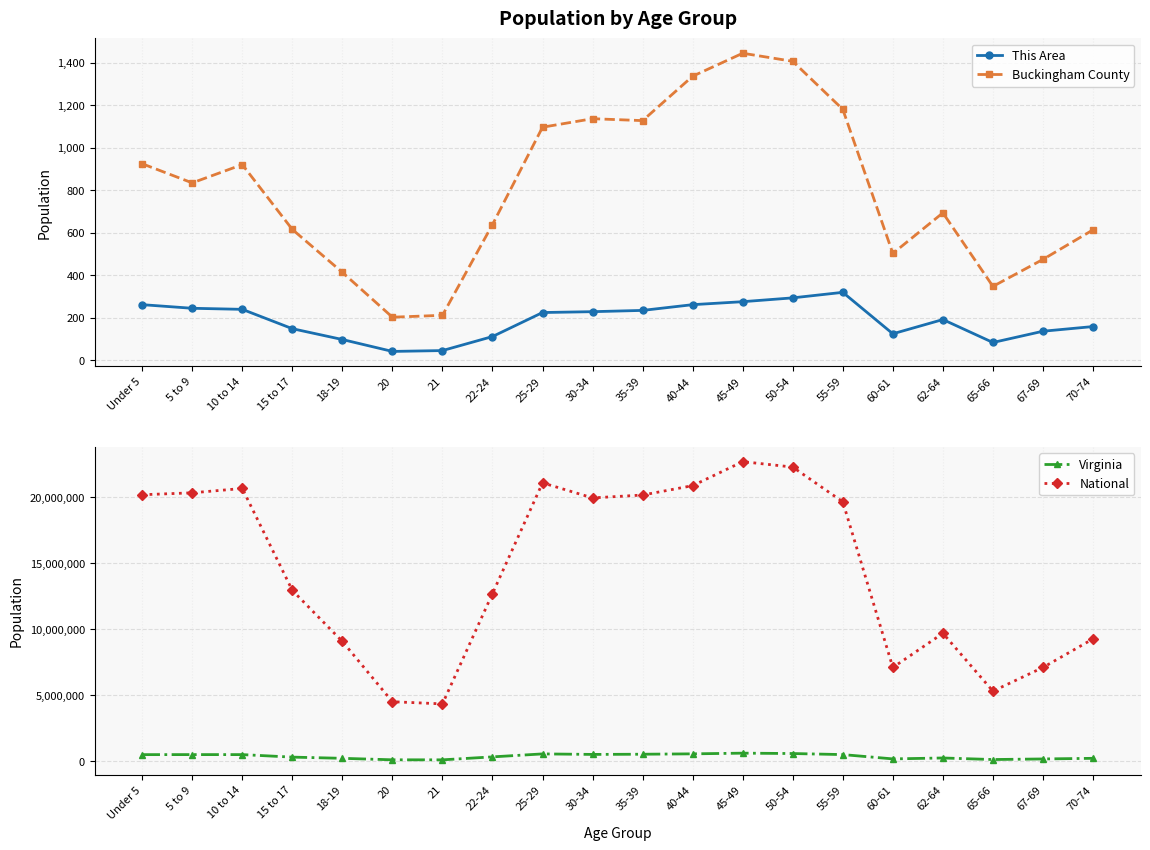

Which series has the largest range (max minus min)?

National